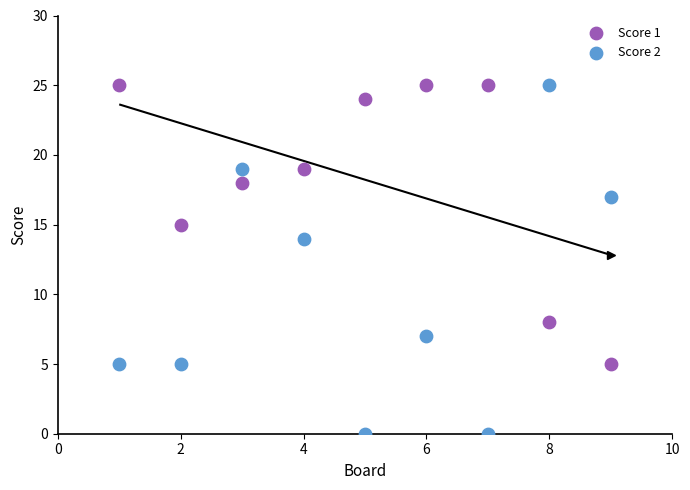

Across all series, what Y value is closest to 12?

14